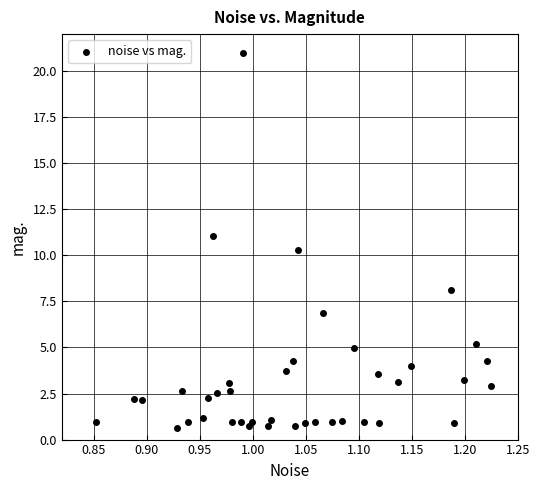

What Y value in the scatter plot is closest to 10?

10.3